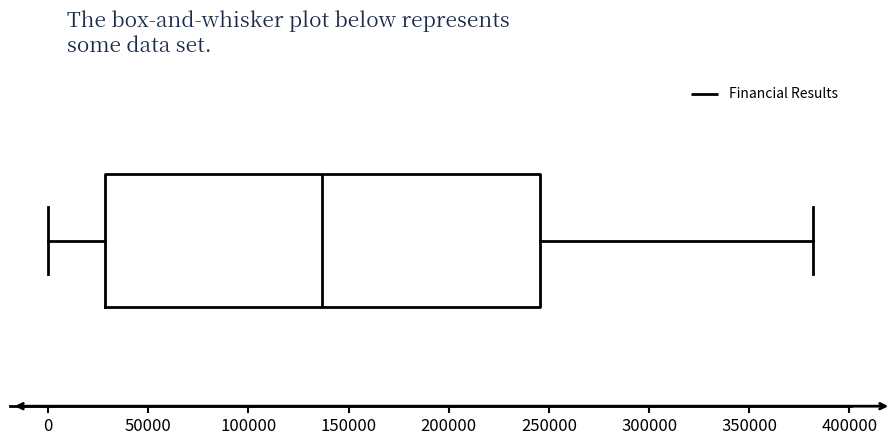

Where does the median line of the box sit on the x-axis? The values are not printed on the chart, so give them approximately, as read against the axis.

135000